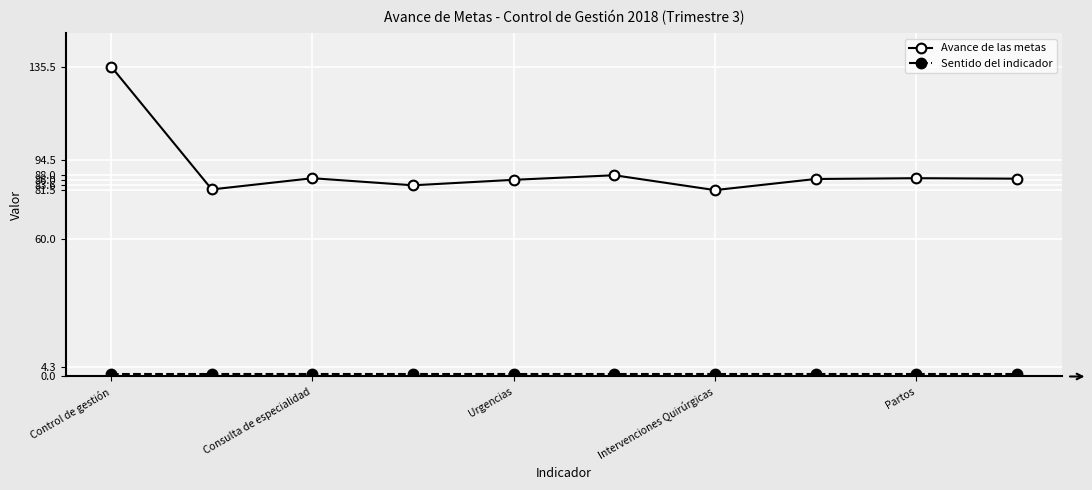

What is the maximum value for Avance de las metas?

135.5